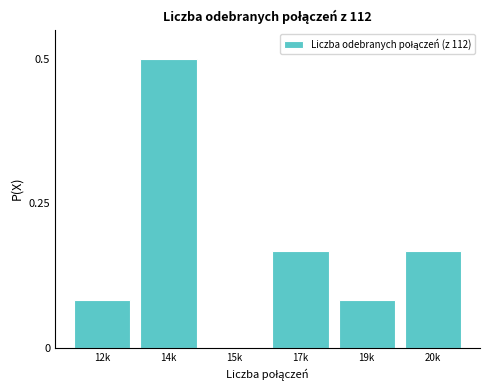

What is the sum of all values?

1.0